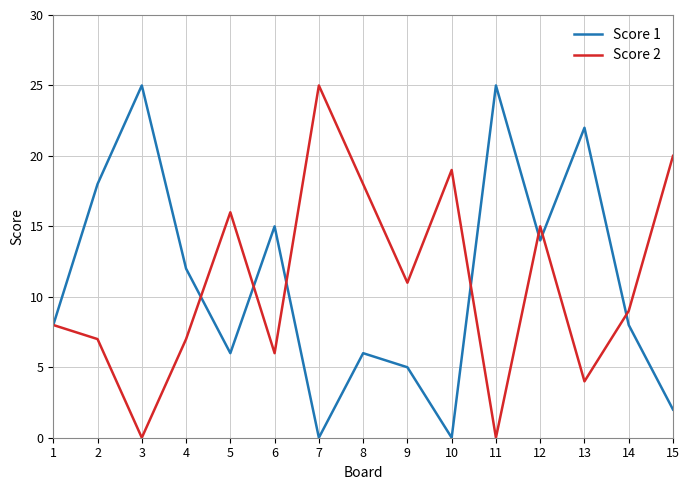

Is the value of Score 1 at 4 greater than the value of Score 2 at 3?

Yes